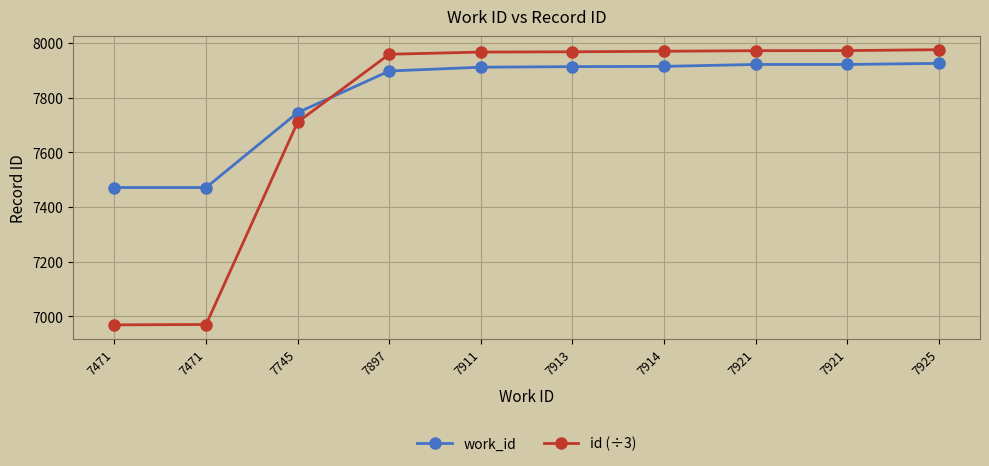

What are all the series names shown in the legend?

work_id, id (÷3)